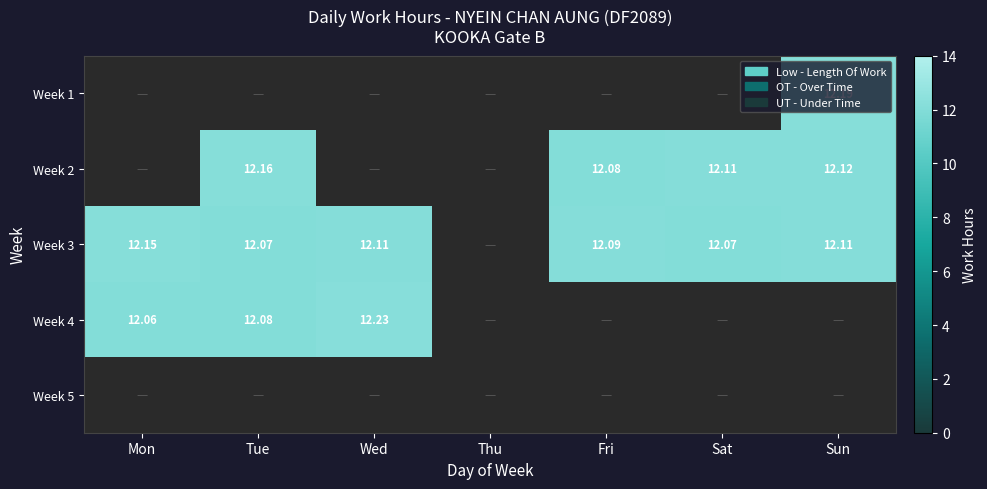

Is the value of Week 3 at Mon greater than the value of Week 1 at Sun?

No